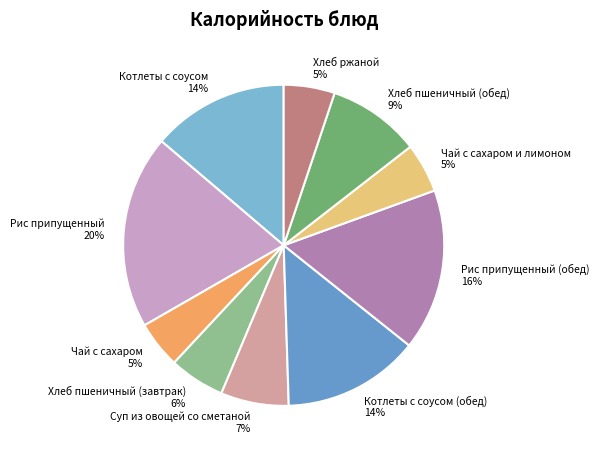

Combined, do Хлеб пшеничный (завтрак) and Чай с сахаром account for over 50%?

No